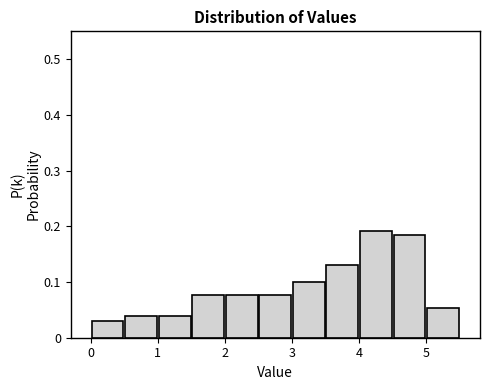

How tall is the bar that spans 1.5 to 2.0 on the x-axis? The values are not printed on the chart, so give them approximately, as read against the axis.

0.08